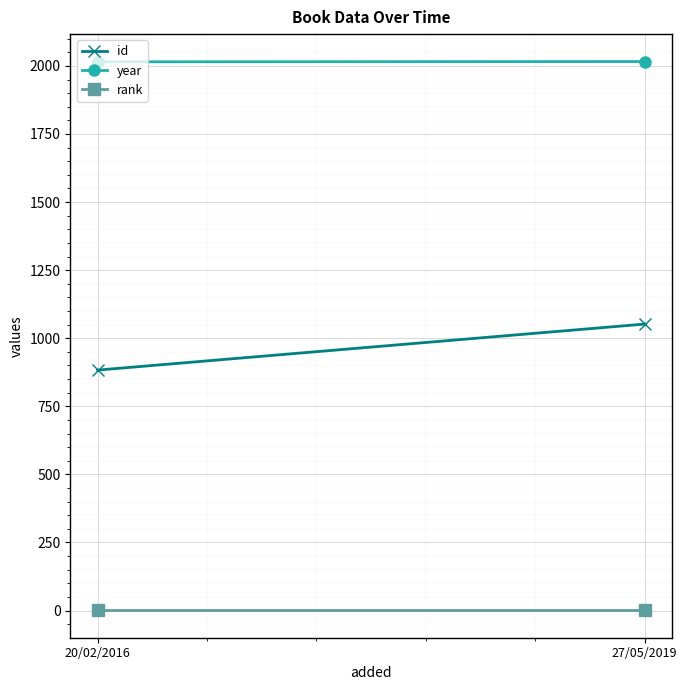

Rank the series by their maximum value, from highest to lowest.

year, id, rank